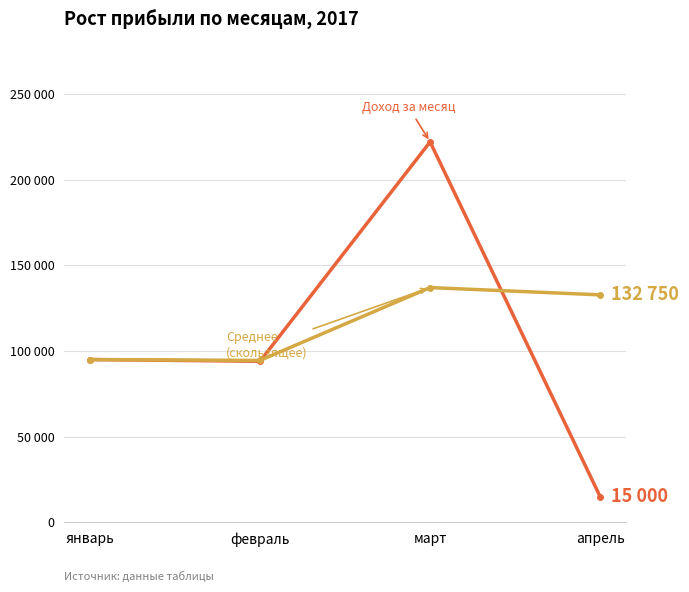

Is this an area chart (filled region under the line)?

No